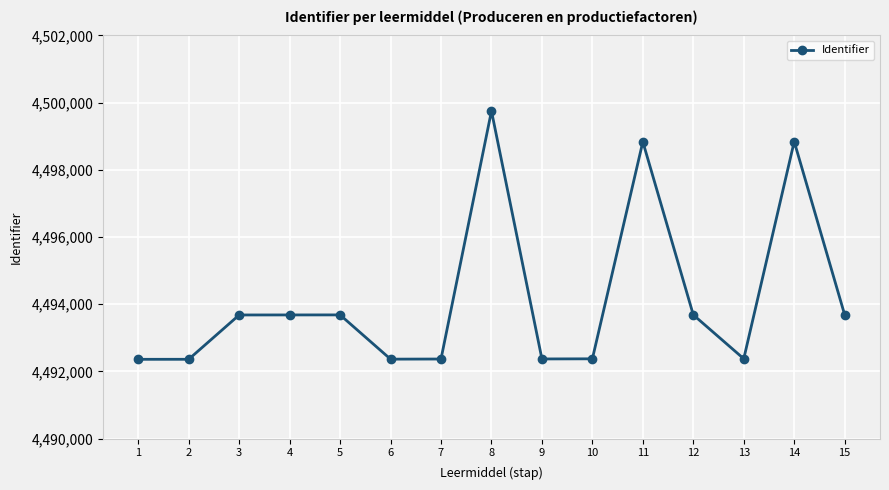

Count the number of categories in the chart.

15